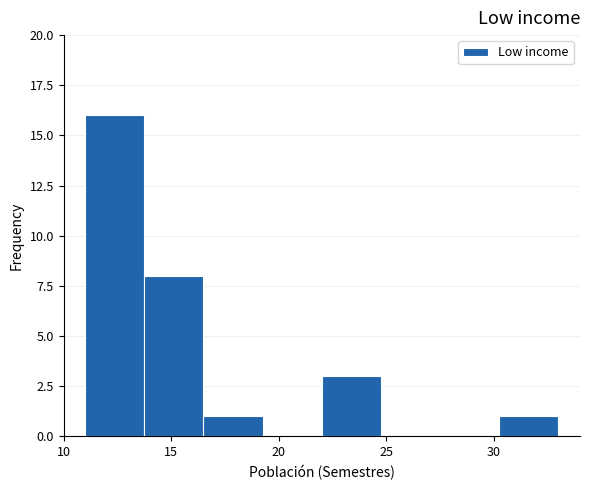

Reading left to right, list every bar in this chart as the range it spans on the x-axis followed by its height. Neither the bar edges nor the heights are printed on the chart, so give them approximately, as read against the axes.

11.00 to 13.75: 16
13.75 to 16.50: 8
16.50 to 19.25: 1
19.25 to 22.00: 0
22.00 to 24.75: 3
24.75 to 27.50: 0
27.50 to 30.25: 0
30.25 to 33.00: 1